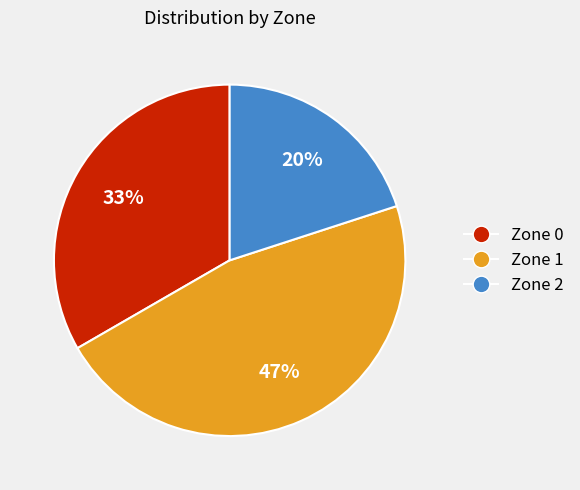

Is it true that Zone 2 is 20% of the pie?

True